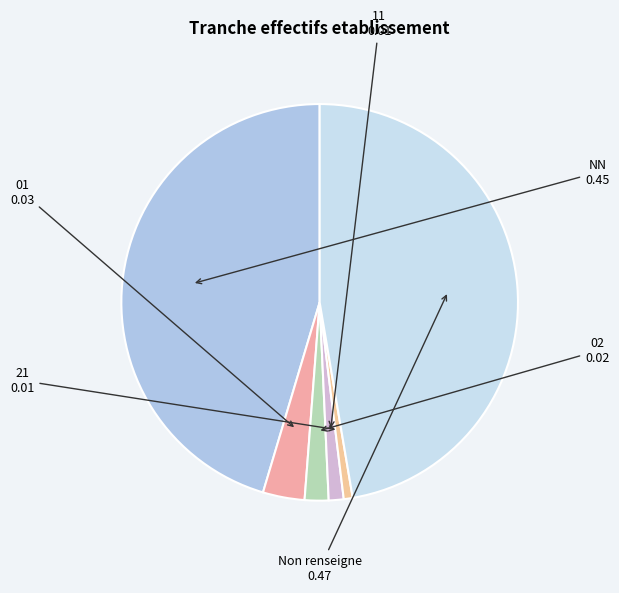

Is 01 the majority of the pie?

No